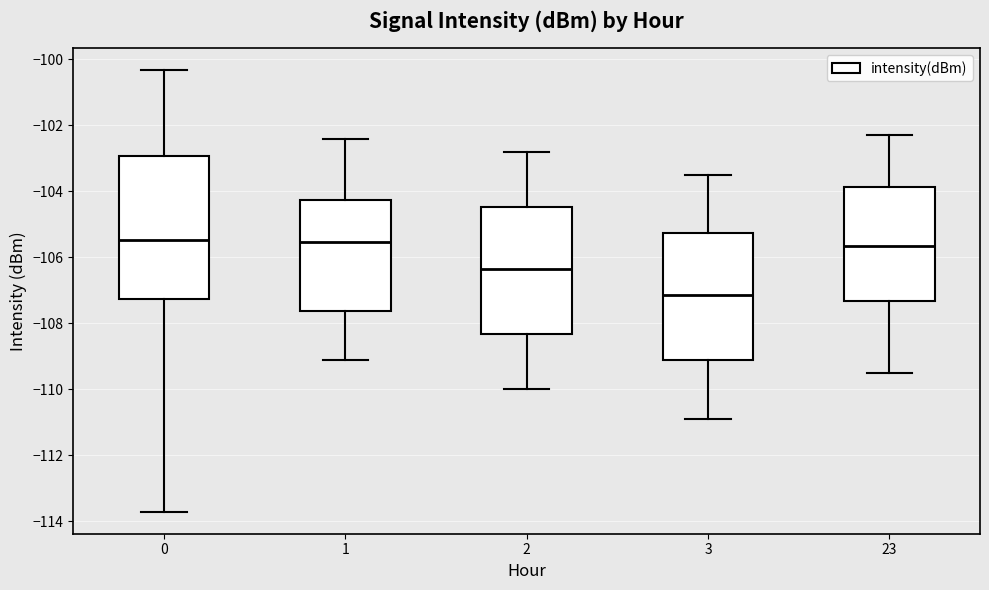

Reading left to right, read every box against the y-axis: the position of its median line, the range the box covers, and the ends of its whiskers. The values are not printed on the chart, so give them approximately, as read against the axis.

0: median -105.4, box -107.2 to -103.0, whiskers -113.8 to -100.4
1: median -105.6, box -107.6 to -104.2, whiskers -109.0 to -102.4
2: median -106.4, box -108.4 to -104.4, whiskers -110.0 to -102.8
3: median -107.2, box -109.2 to -105.2, whiskers -110.8 to -103.4
23: median -105.6, box -107.4 to -103.8, whiskers -109.4 to -102.2